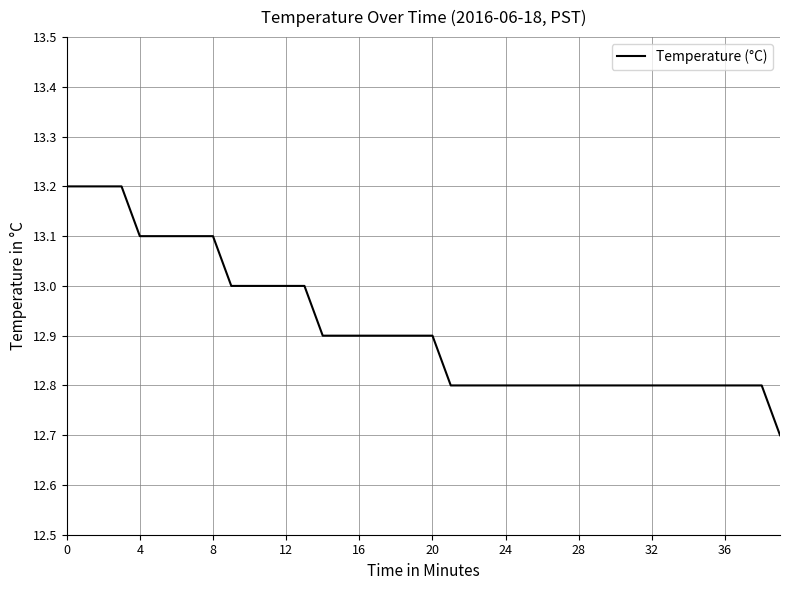

What is the maximum value shown in the chart?

13.2